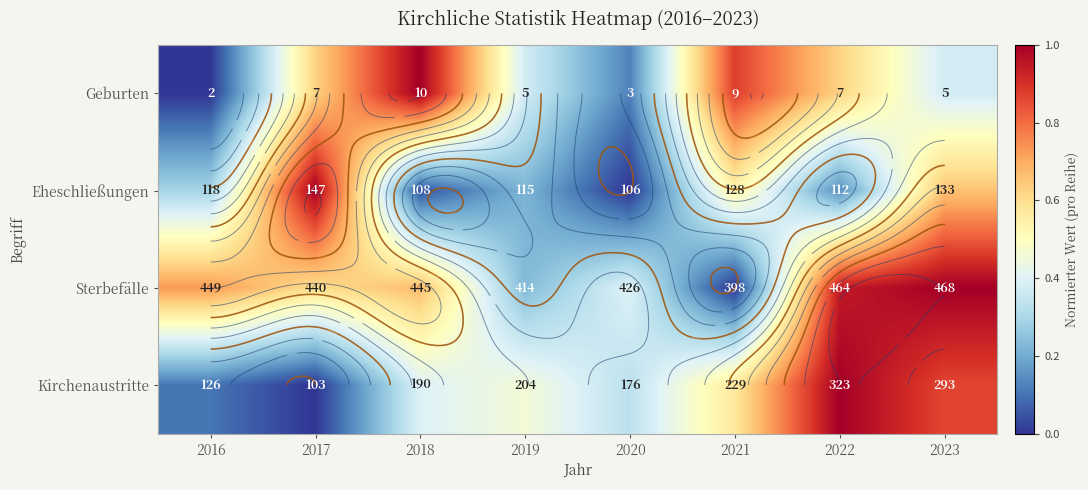

Count the number of data series in this chart.

4